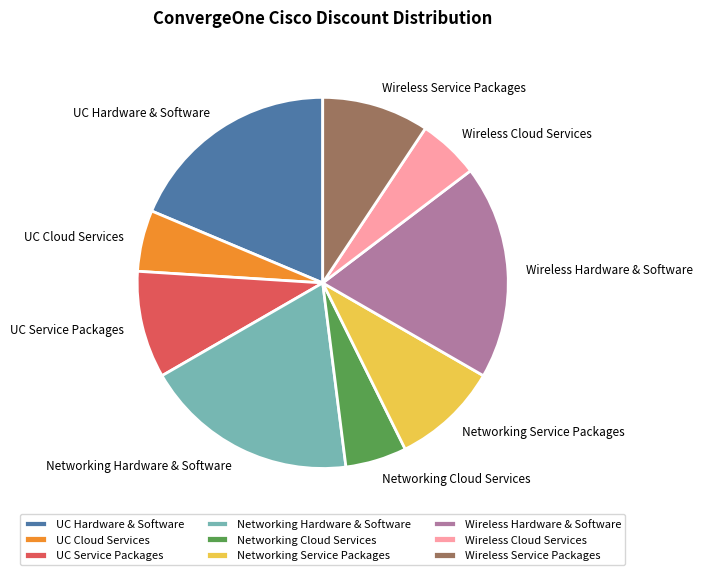

How many slices are in this pie chart?

9